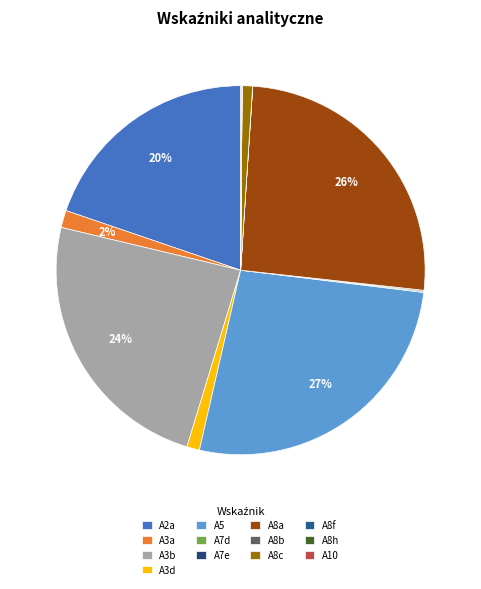

How many segments does this pie chart have?

13